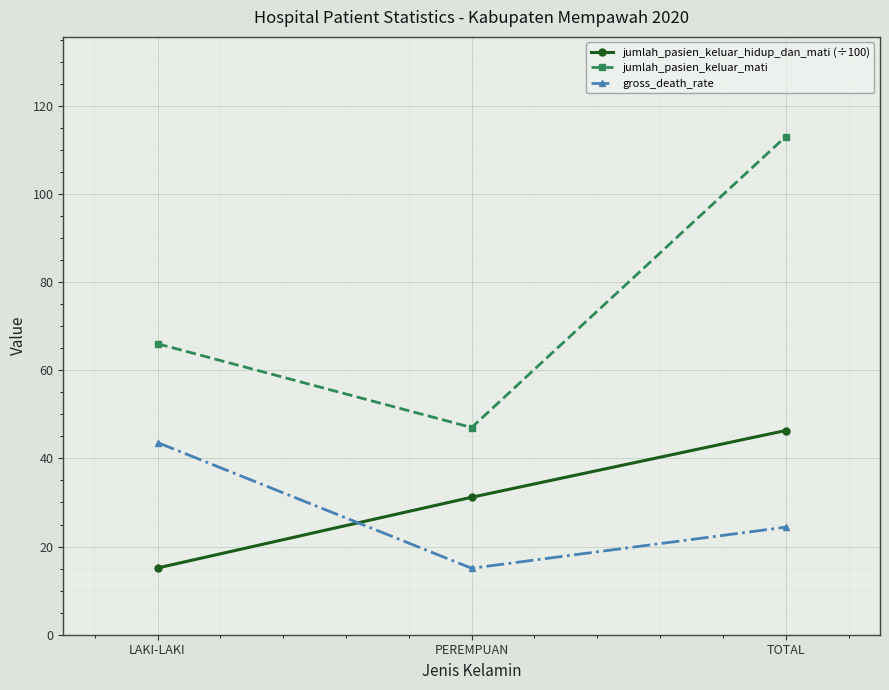

Reading right to left, transcribe all the data shown in this chart.

jumlah_pasien_keluar_hidup_dan_mati (÷100): 46.3	31.2	15.1
jumlah_pasien_keluar_mati: 113.0	47.0	66.0
gross_death_rate: 24.4	15.1	43.6